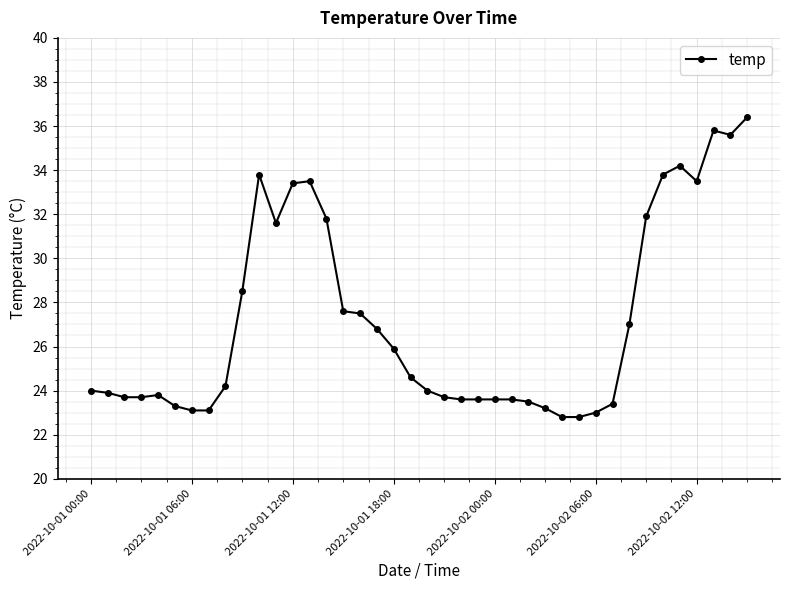

True or false: there are more than 1 points higher than both neighbors.

True